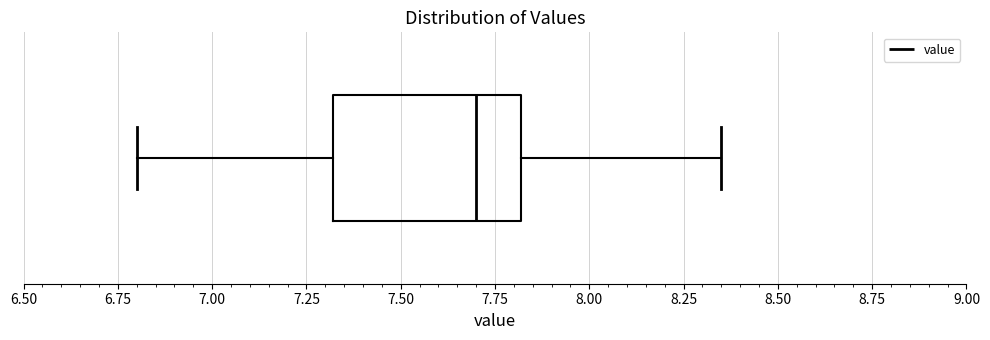

Read this box plot against the x-axis: the position of the median line, the range covered by the box, and the ends of both whiskers. The values are not printed on the chart, so give them approximately, as read against the axis.

median 7.70, box 7.30 to 7.80, whiskers 6.80 to 8.35